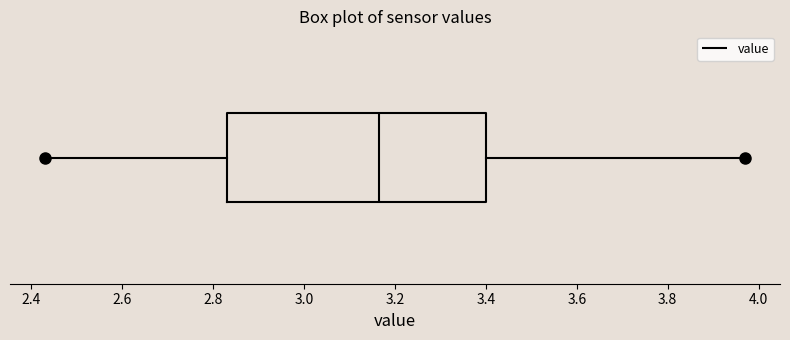

Where does the right whisker of the box end on the x-axis? The values are not printed on the chart, so give them approximately, as read against the axis.

3.98